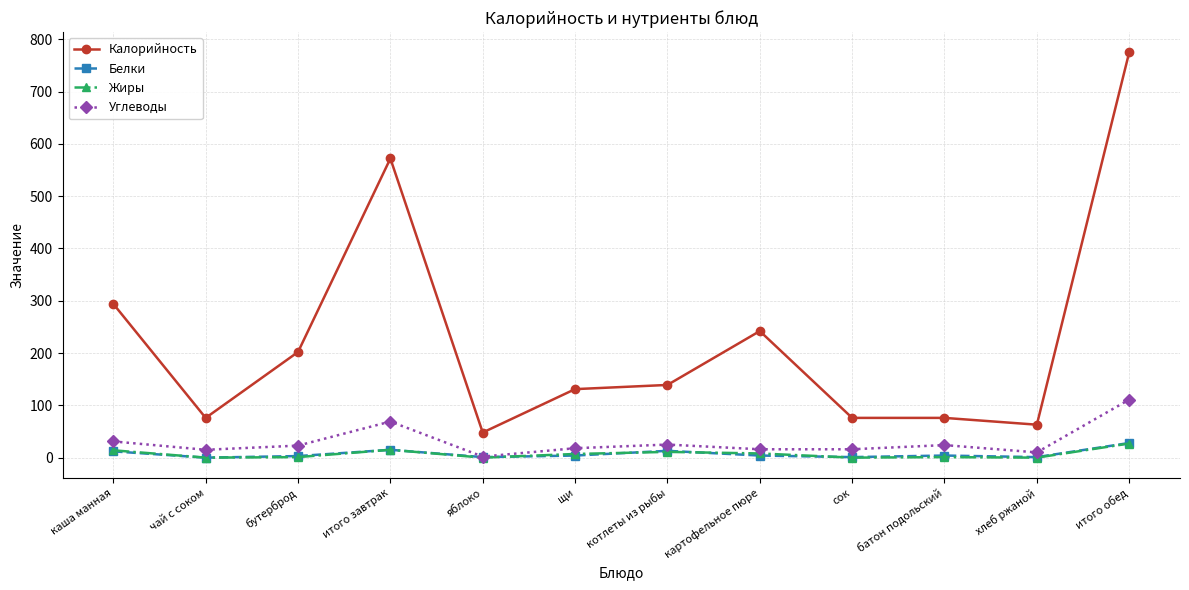

Where is Калорийность nearest to the value 411?

каша манная